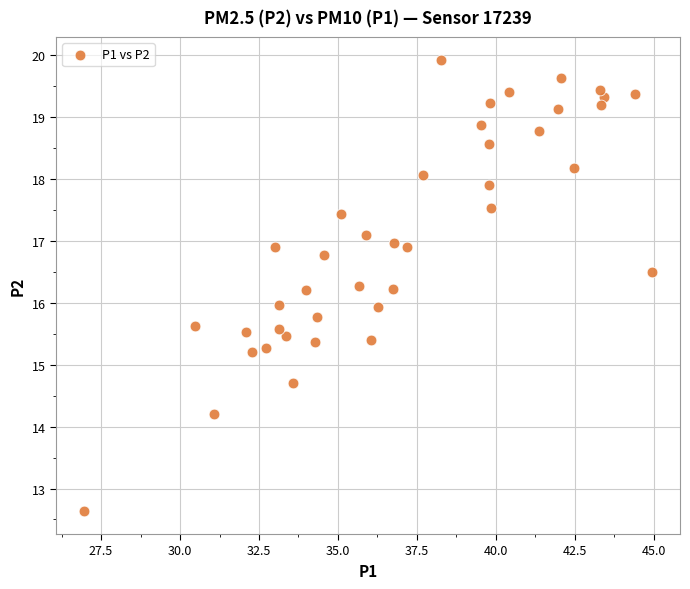

What is the range of Y values (max minus min)?

7.3